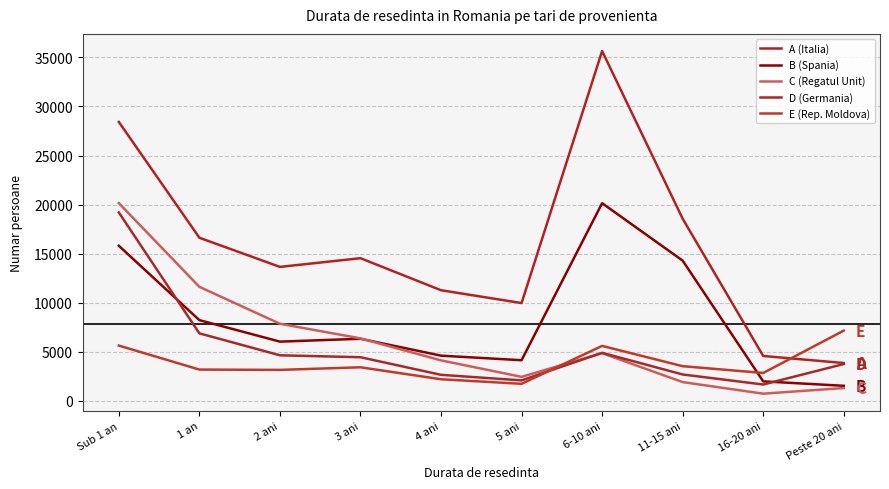

How many lines are shown in the chart?

5